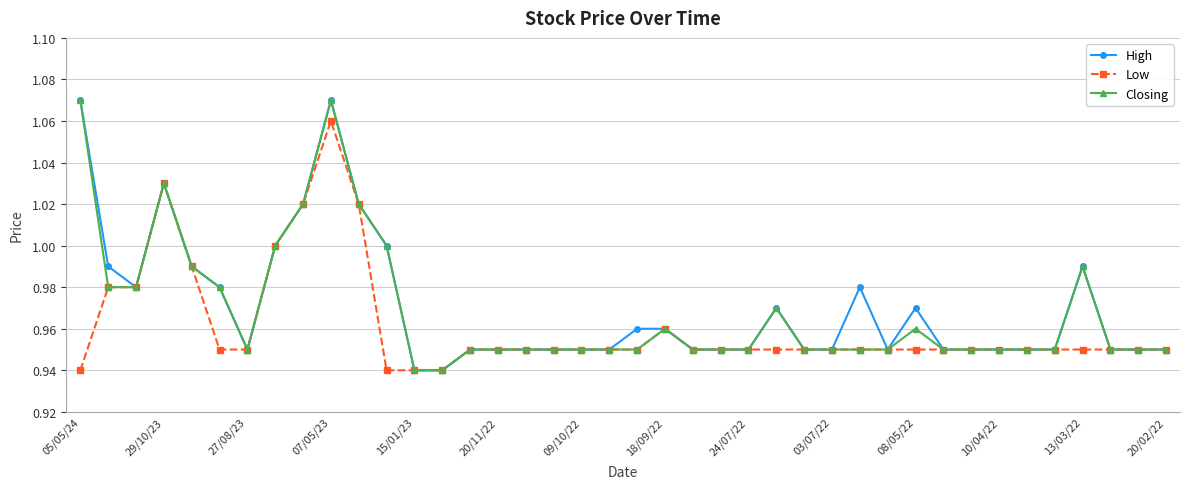

True or false: Closing has more than 1 interior local peaks.

True